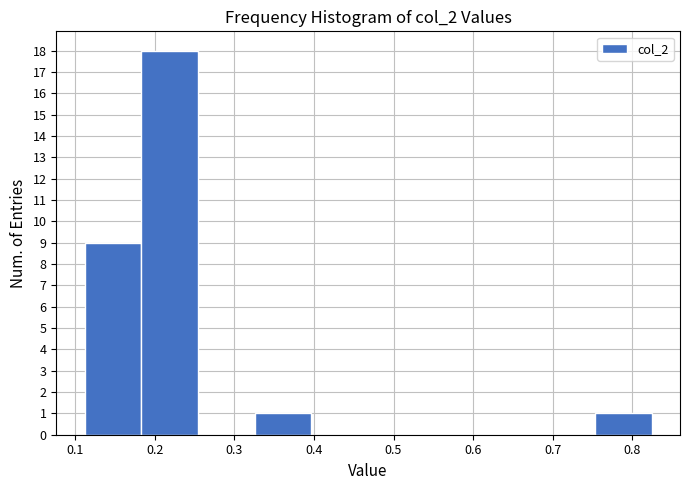

Over which range of the x-axis is the bar tallest?

0.18 to 0.25